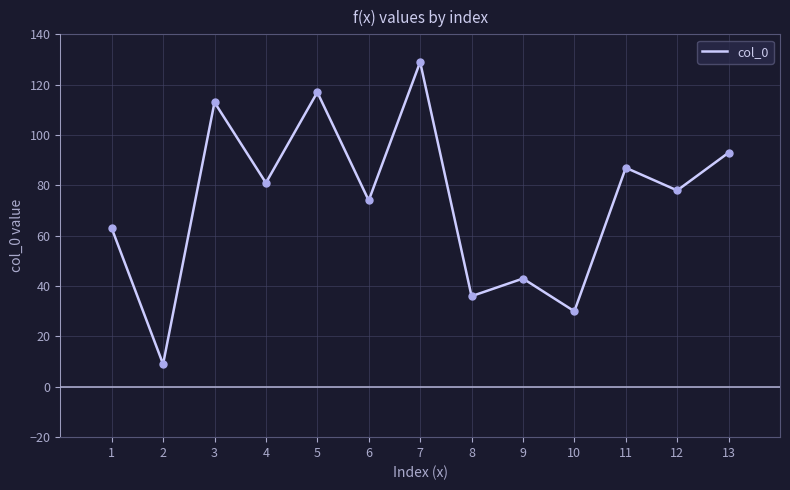

What is the ratio of the value at 8 to the value at 12?

0.5